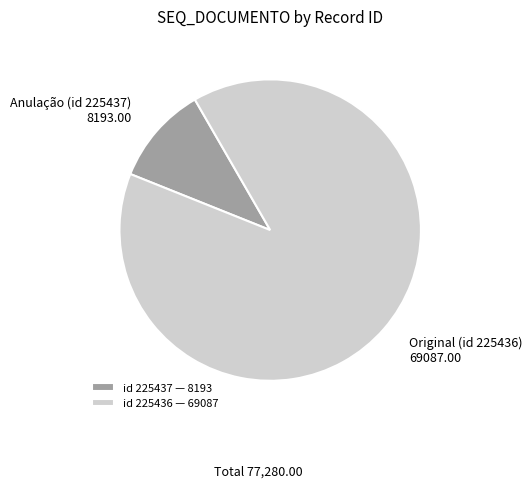

Is the sum of Anulação (id 225437) 8193.00 and Original (id 225436) 69087.00 greater than half?

Yes